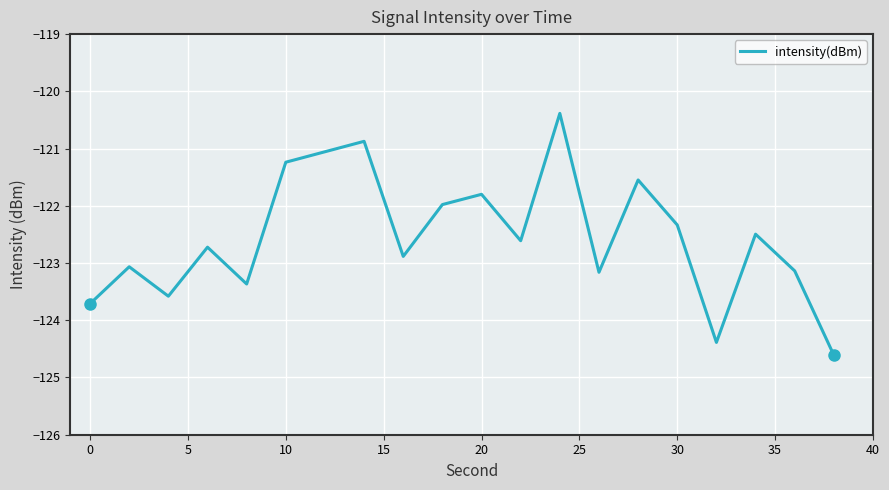

What is the minimum value shown in the chart?

-124.6